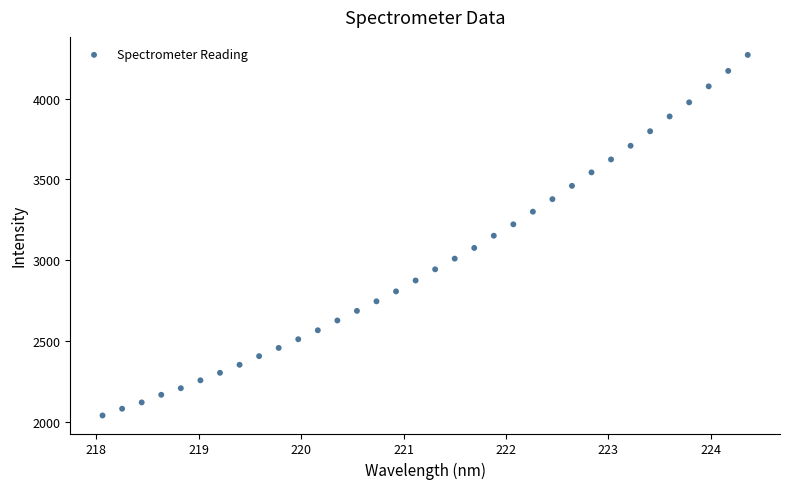

What is the range of Y values (max minus min)?

2233.0